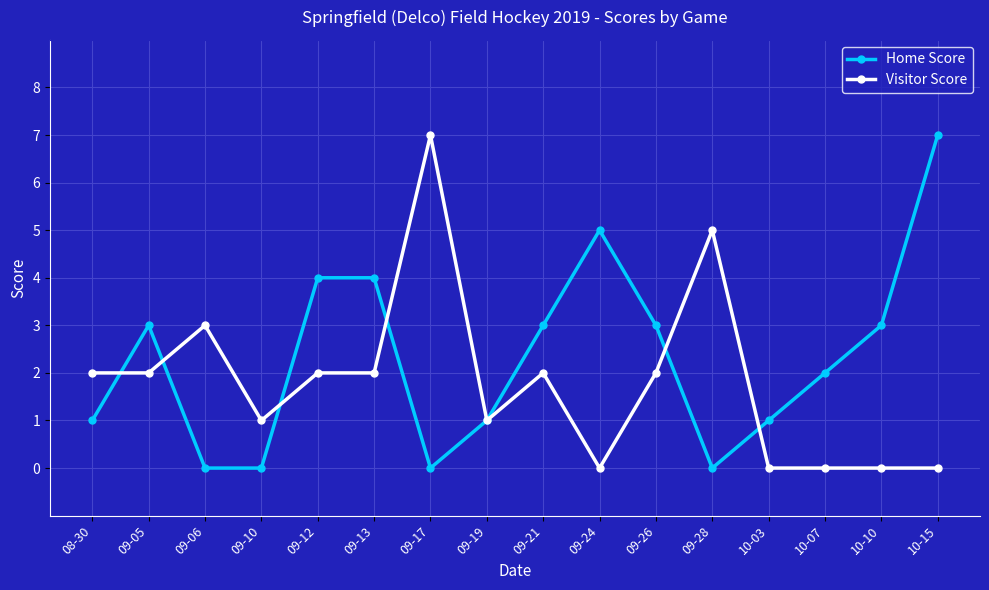

What is the spread (max minus min) of values at 09-06?

3